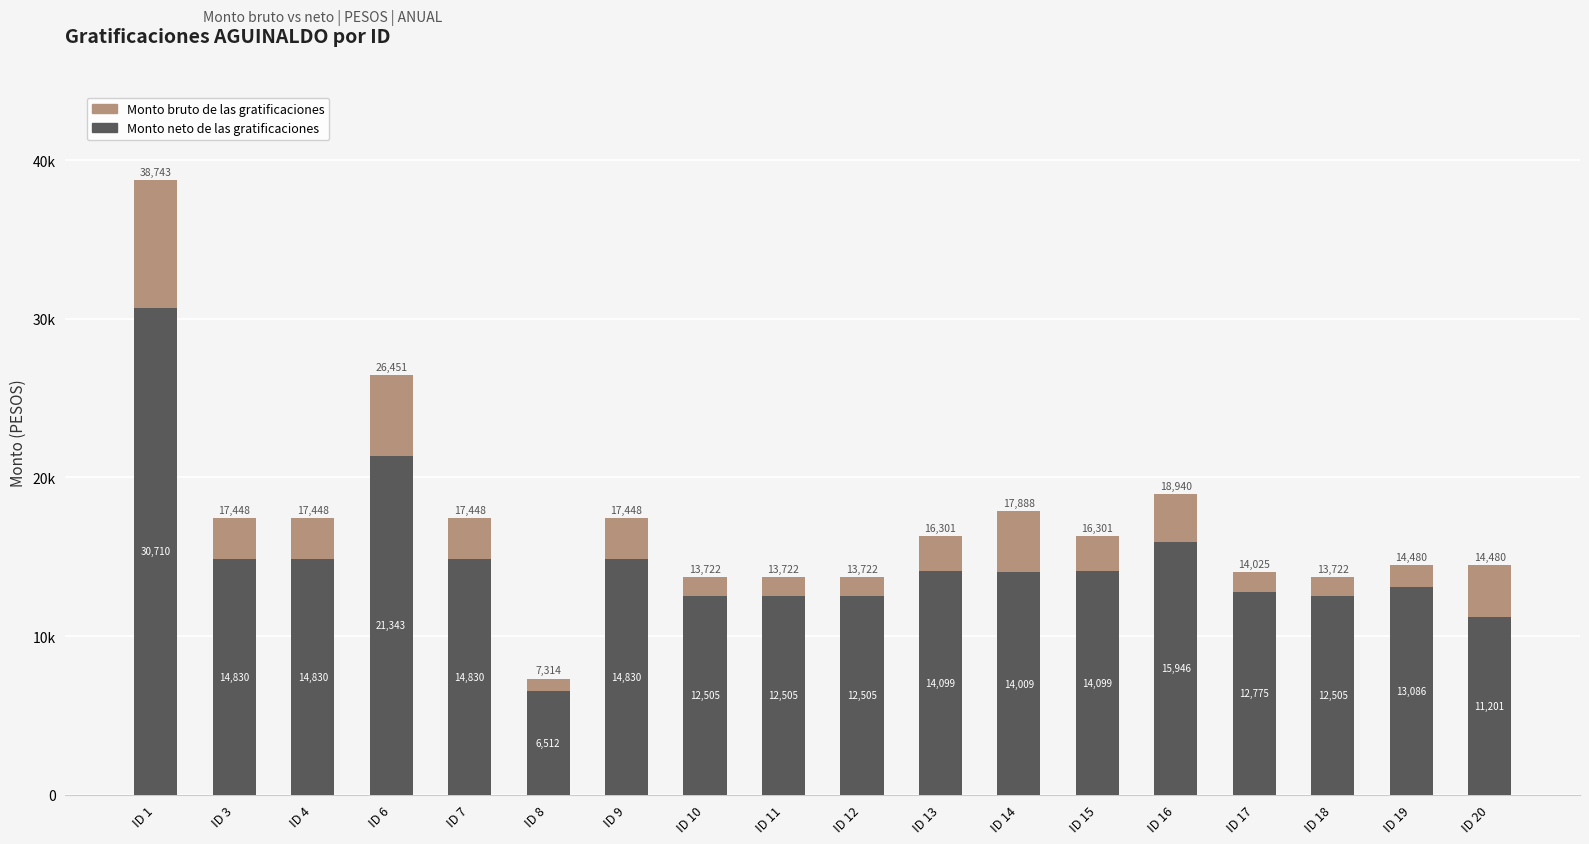

What is the approximate value of Monto neto de las gratificaciones at ID 6?

21342.7